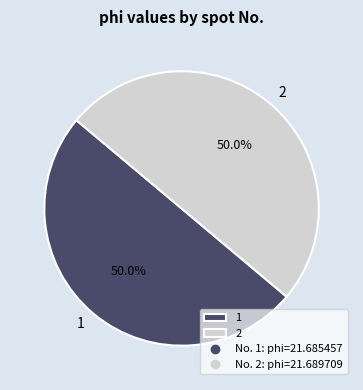

What percentage is NOT represented by 1?

50.0%